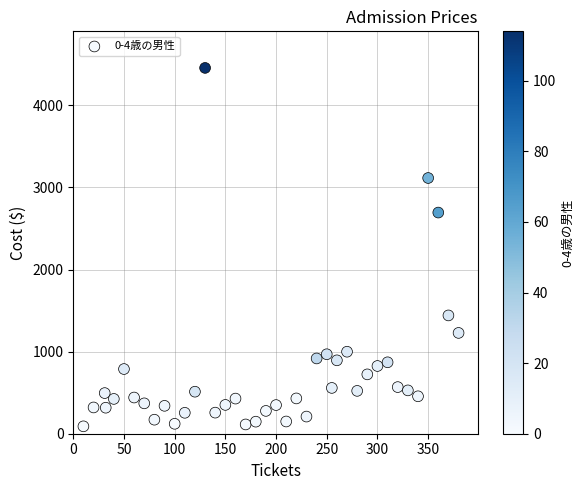

What is the range of Y values (max minus min)?

4366